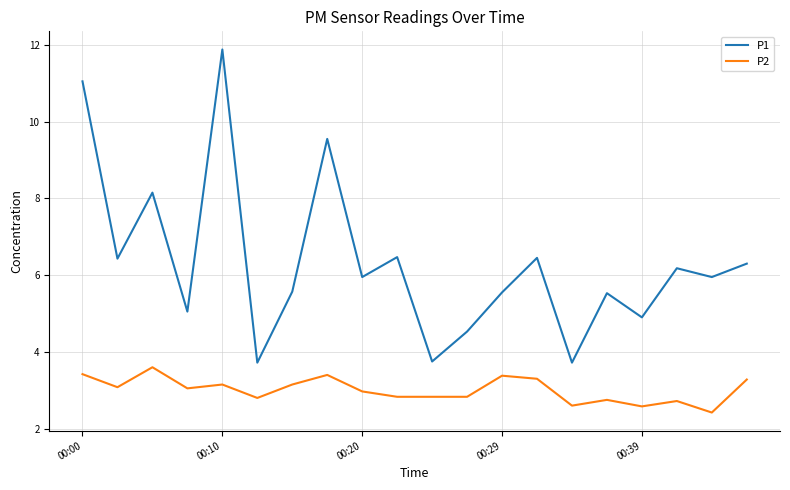

List the series in order of their peak value, lowest first.

P2, P1